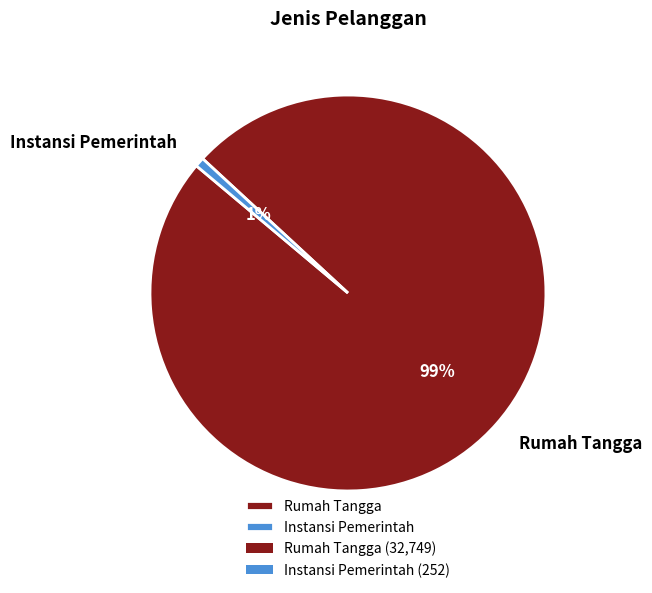

Combined, do Rumah Tangga and Instansi Pemerintah account for over 50%?

Yes